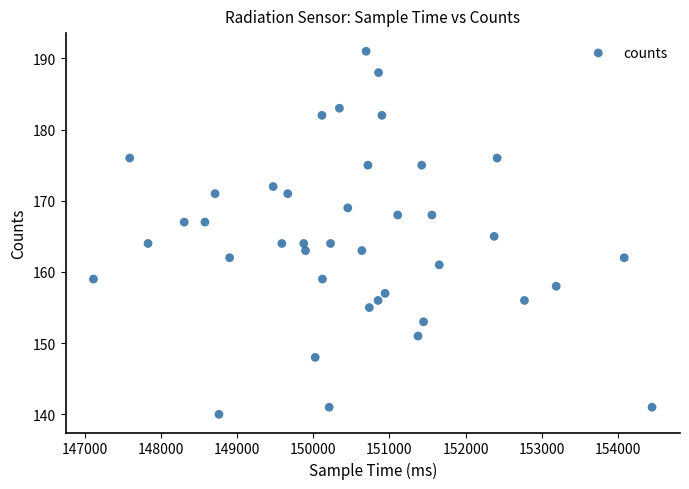

What is the range of X values (max minus min)?

7336